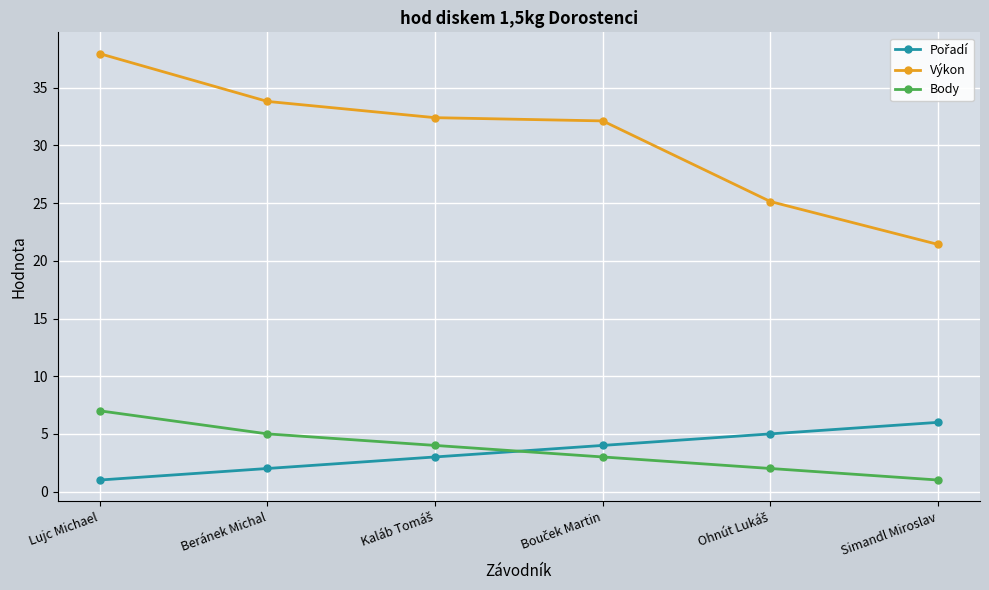

The value of Body at Simandl Miroslav is 1.0. True or false?

True